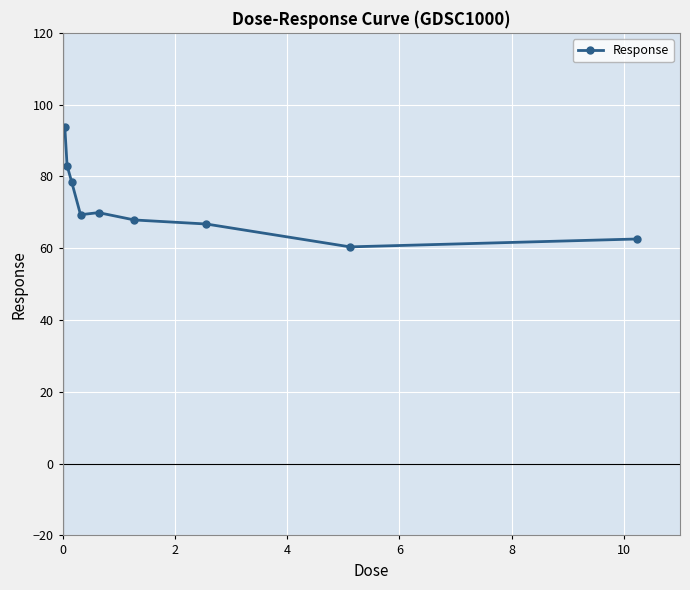

What is the difference between the second highest and second lowest values?

20.5